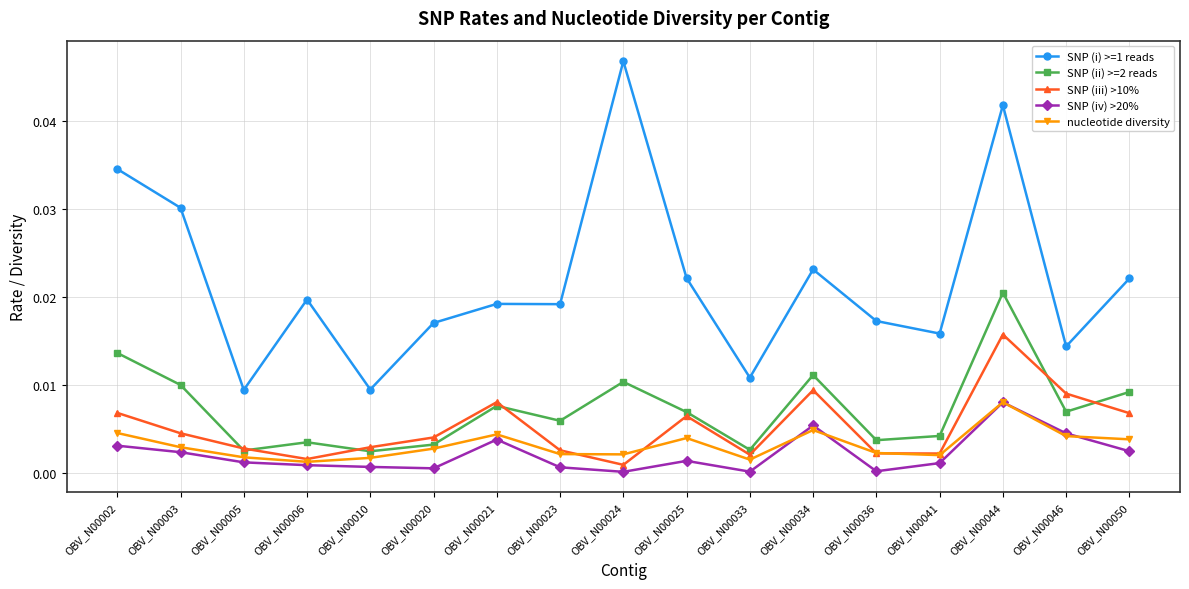

At which category is the sum across all series the highest?

OBV_N00044